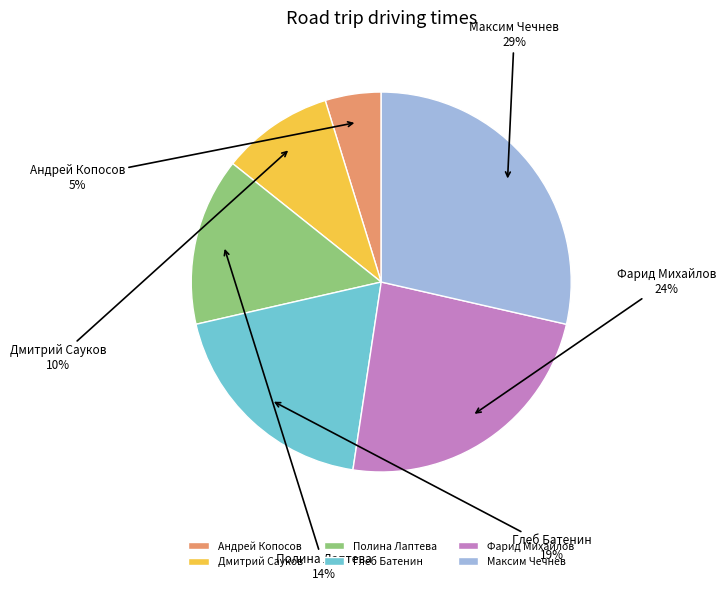

To the nearest percent, what percentage of the pie is Дмитрий Сауков?

10%